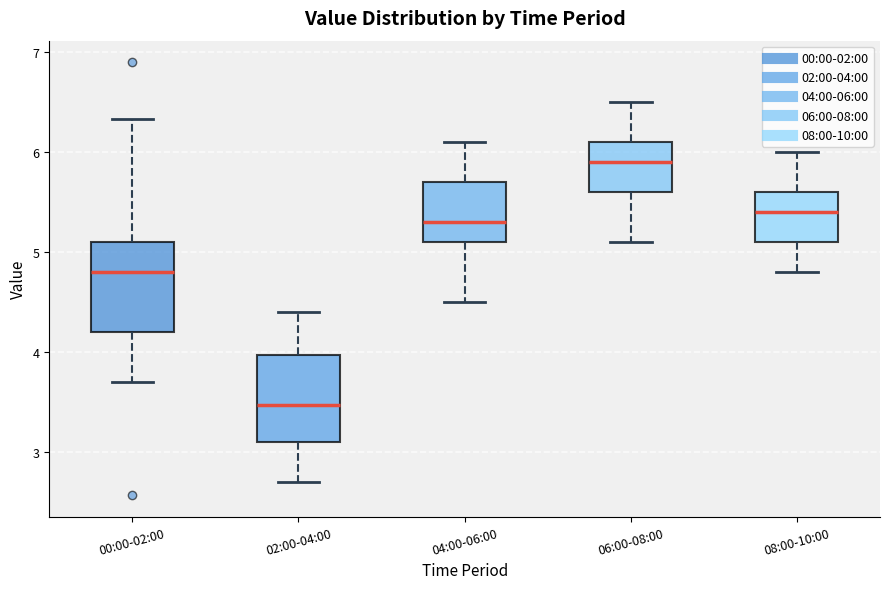

Which box's median line is the lowest?

02:00-04:00